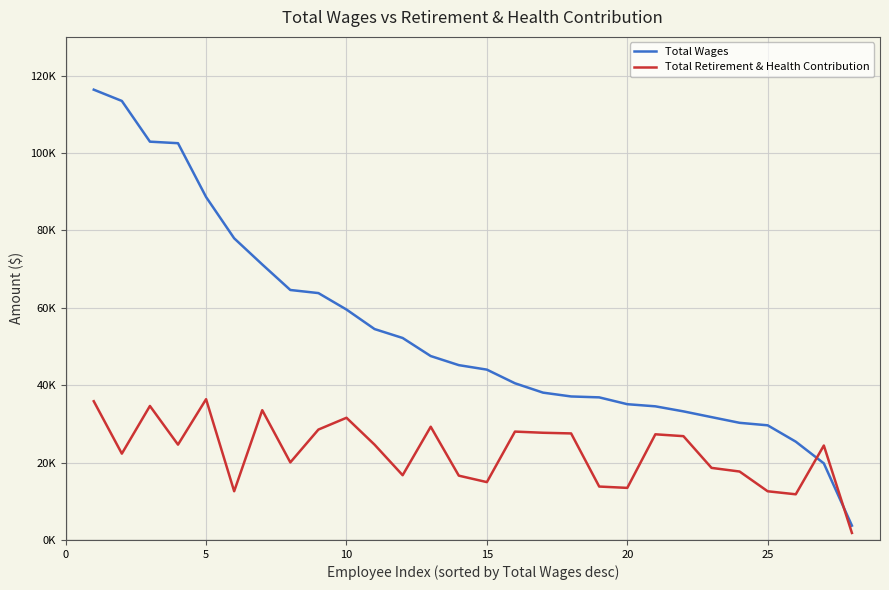

Reading left to right, what are all the values shown in this chart?

Total Wages: 116361	113448	102926	102527	88620	77954	71196	64598	63797	59544	54502	52195	47526	45178	44017	40491	38073	37084	36850	35086	34534	33231	31747	30273	29628	25405	19794	3709
Total Retirement & Health Contribution: 35853	22310	34627	24638	36378	12588	33535	20047	28527	31578	24629	16734	29261	16620	14950	28005	27704	27532	13806	13459	27305	26826	18630	17685	12583	11803	24408	1814